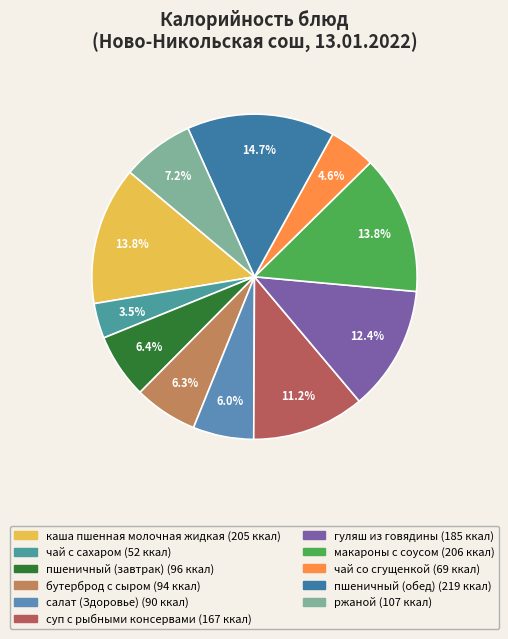

Which slice is the largest?

пшеничный (обед)